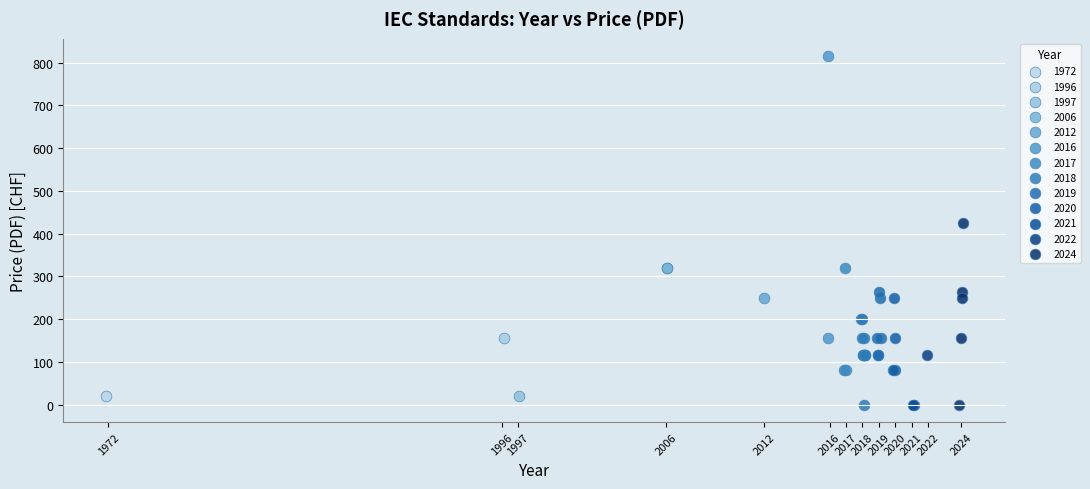

What are all the series names shown in the legend?

1972, 1996, 1997, 2006, 2012, 2016, 2017, 2018, 2019, 2020, 2021, 2022, 2024